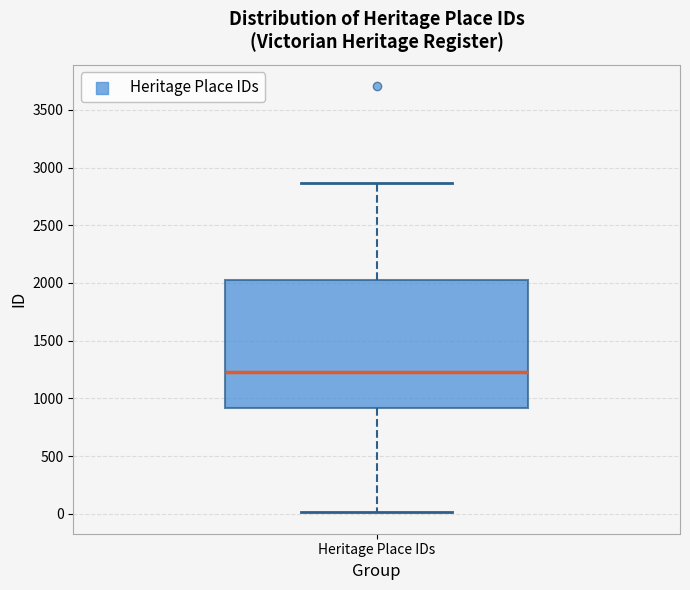

Read this box plot against the y-axis: the position of the median line, the range covered by the box, and the ends of both whiskers. The values are not printed on the chart, so give them approximately, as read against the axis.

median 1250, box 900 to 2000, whiskers 0 to 2850